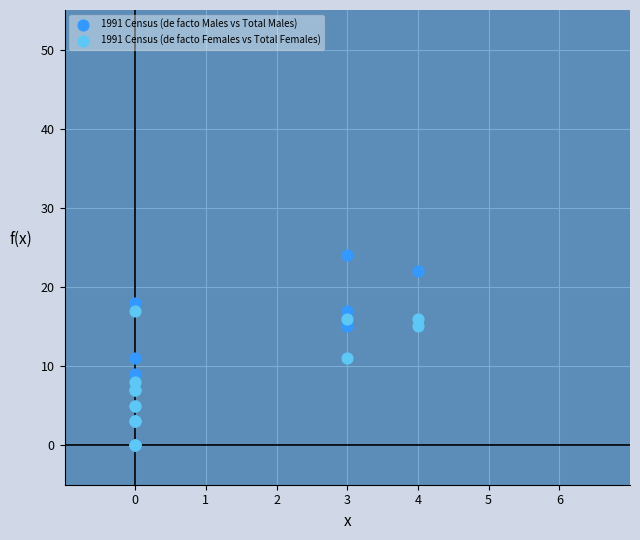

Which series contains the highest Y value?

1991 Census (de facto Males vs Total Males)